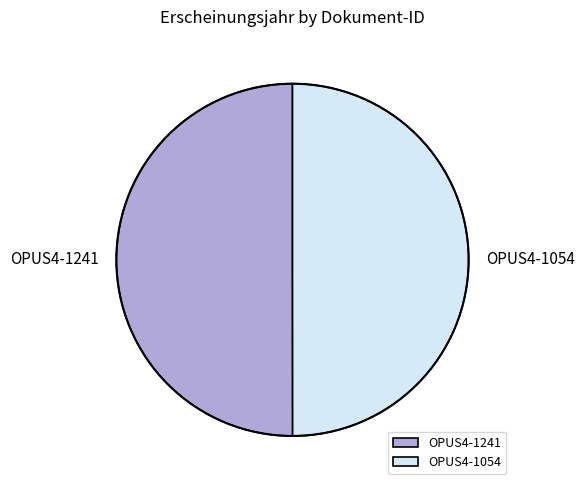

What is the ratio of the value at OPUS4-1241 to the value at OPUS4-1054?

1.0